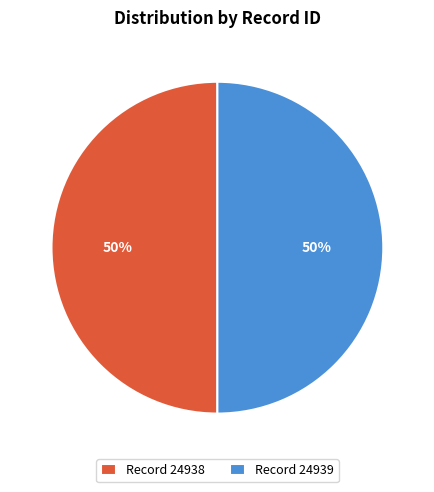

Is it true that Record 24939 is 50% of the pie?

True